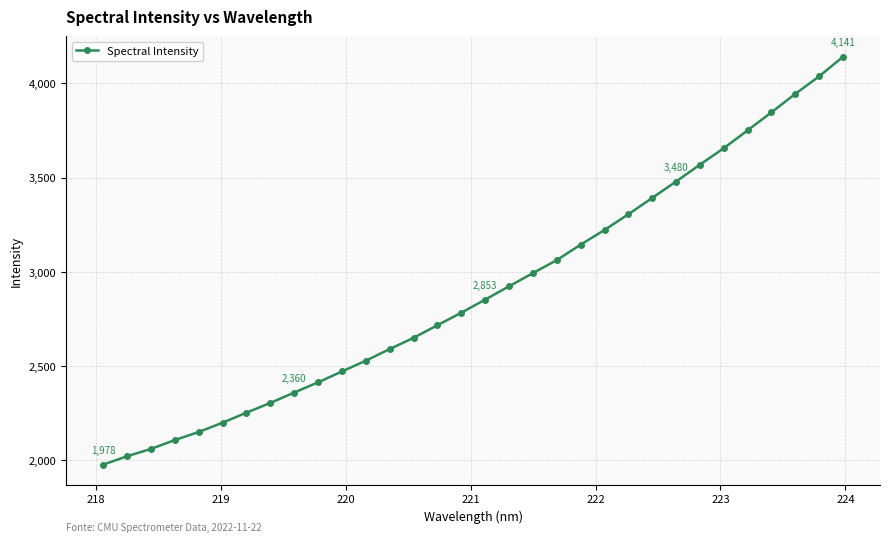

What is the difference between the maximum and minimum values?

2163.7